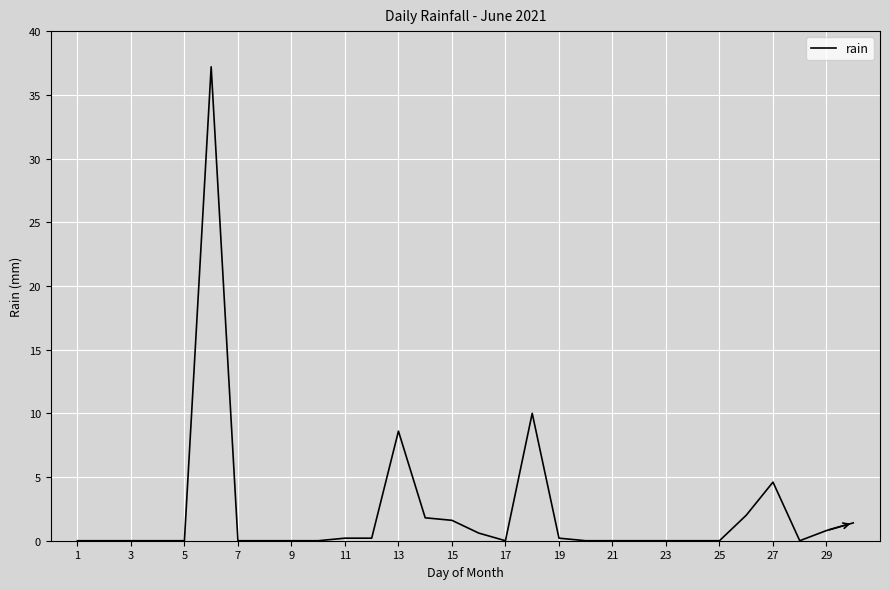

What is the maximum value shown in the chart?

37.2